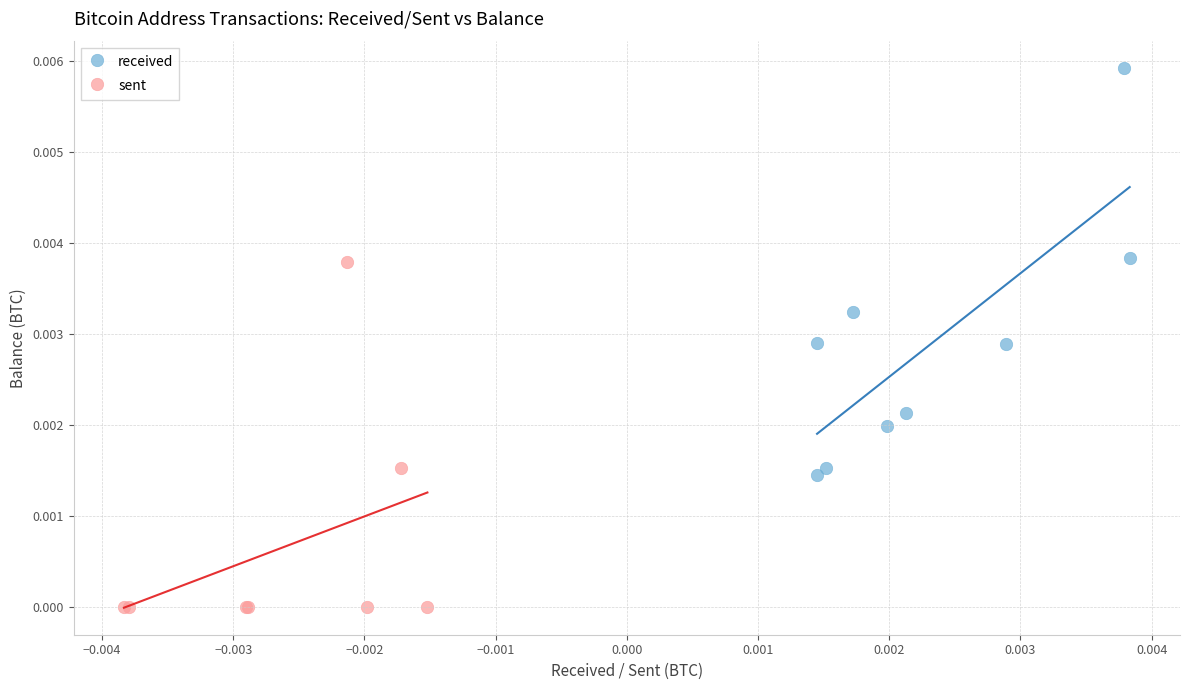

Which series contains the highest Y value?

received